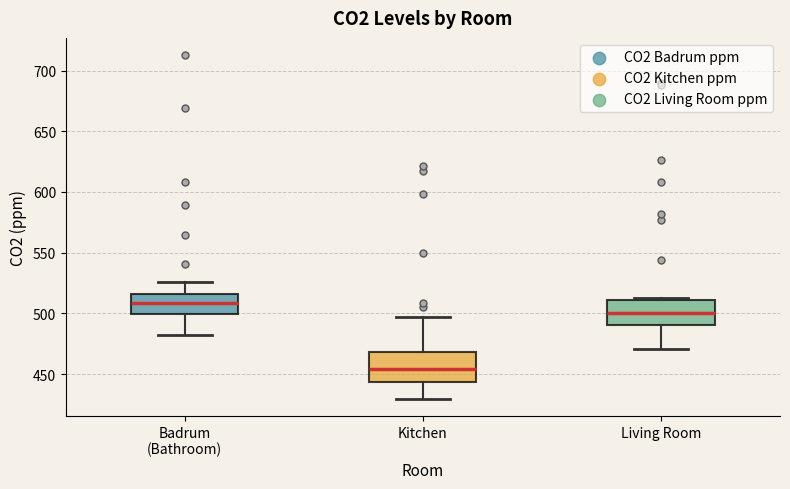

Reading left to right, read every box against the y-axis: the position of its median line, the range the box covers, and the ends of its whiskers. The values are not printed on the chart, so give them approximately, as read against the axis.

Badrum (Bathroom): median 510, box 500 to 515, whiskers 480 to 525
Kitchen: median 455, box 445 to 470, whiskers 430 to 495
Living Room: median 500, box 490 to 510, whiskers 470 to 510 (just above the box's upper edge)